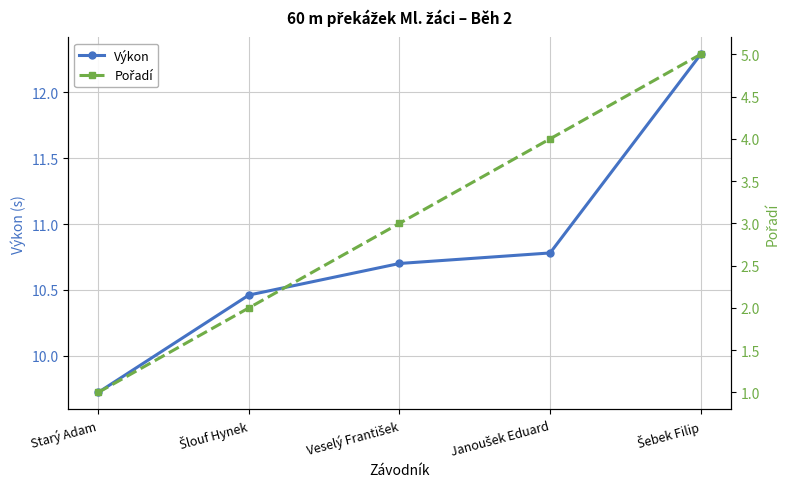

What position from the right is Veselý František?

3